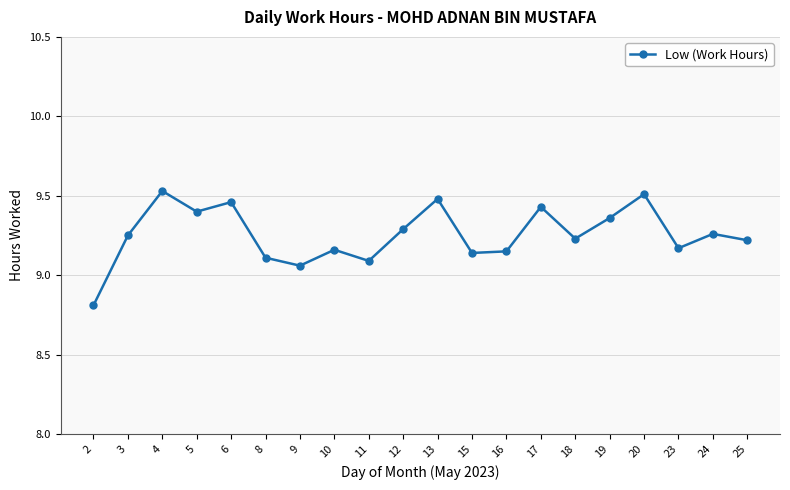

At which category does the data reach its first local peak?

4